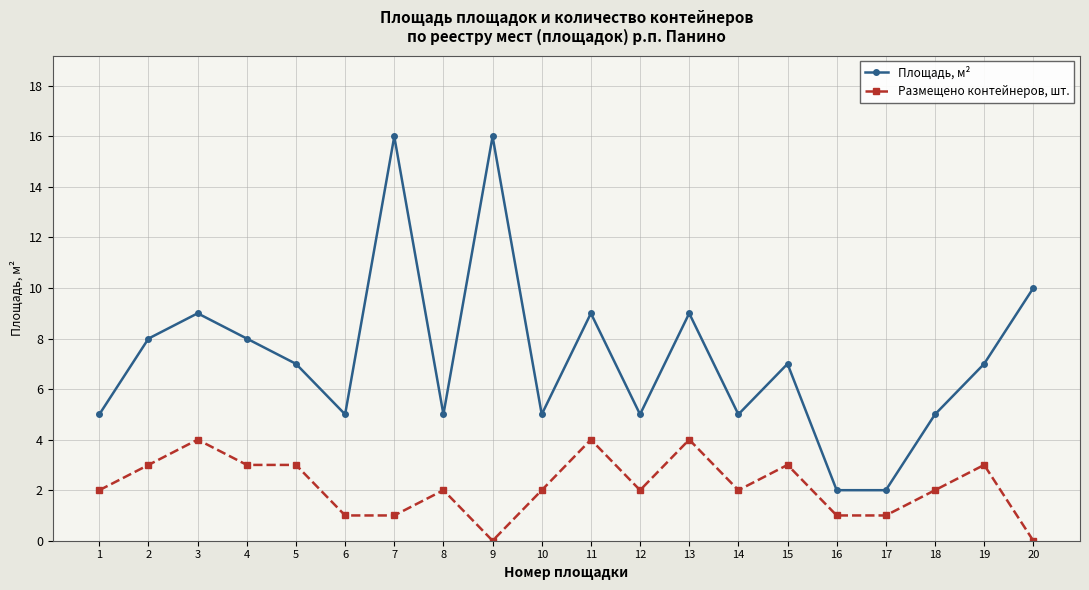

What are all the series names shown in the legend?

Площадь, м², Размещено контейнеров, шт.